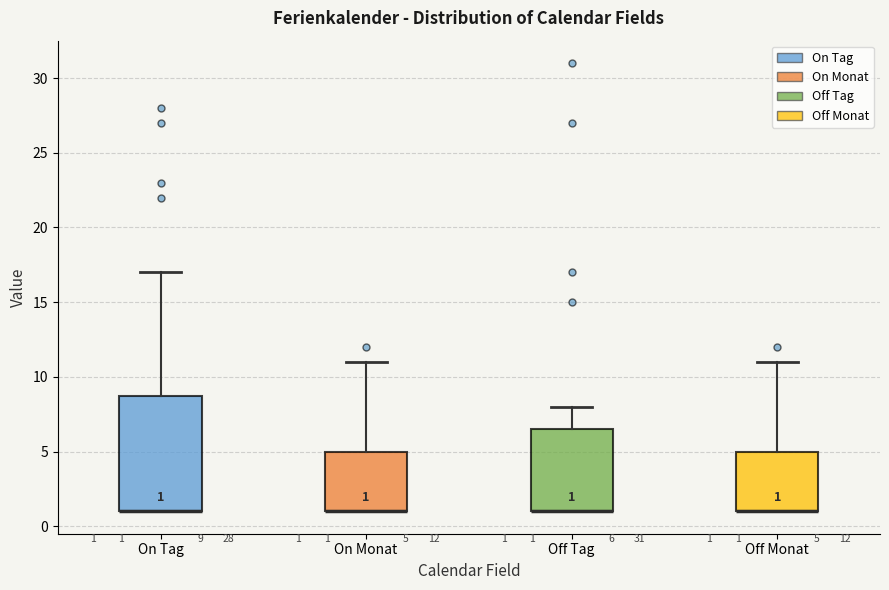

Comparing the boxes themselves (not the whiskers), which one is the tallest?

On Tag